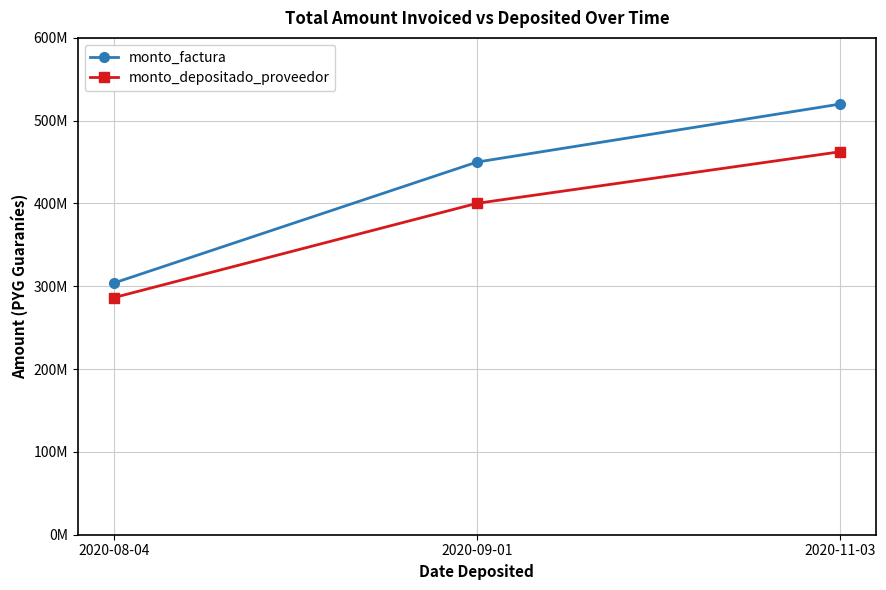

At which label does monto_depositado_proveedor first exceed 400183062?

2020-11-03